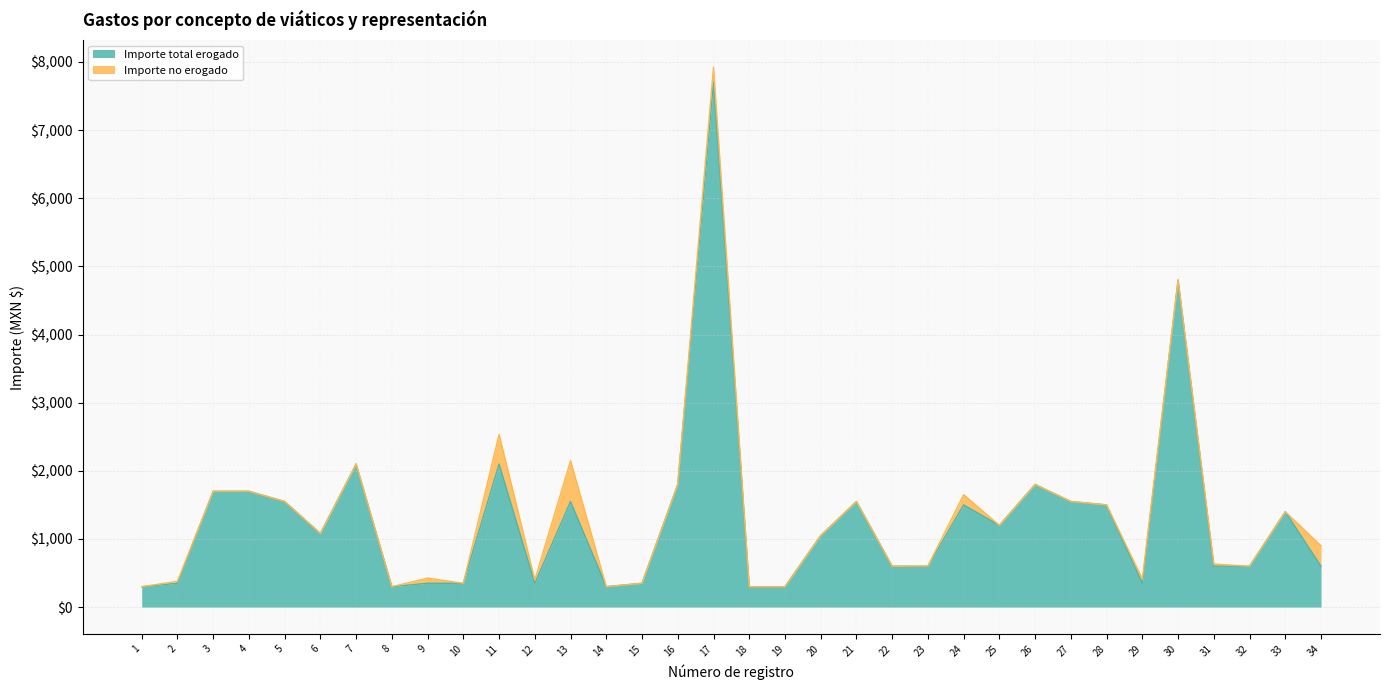

The value of Importe total erogado at 30 is 6820.3. True or false?

False